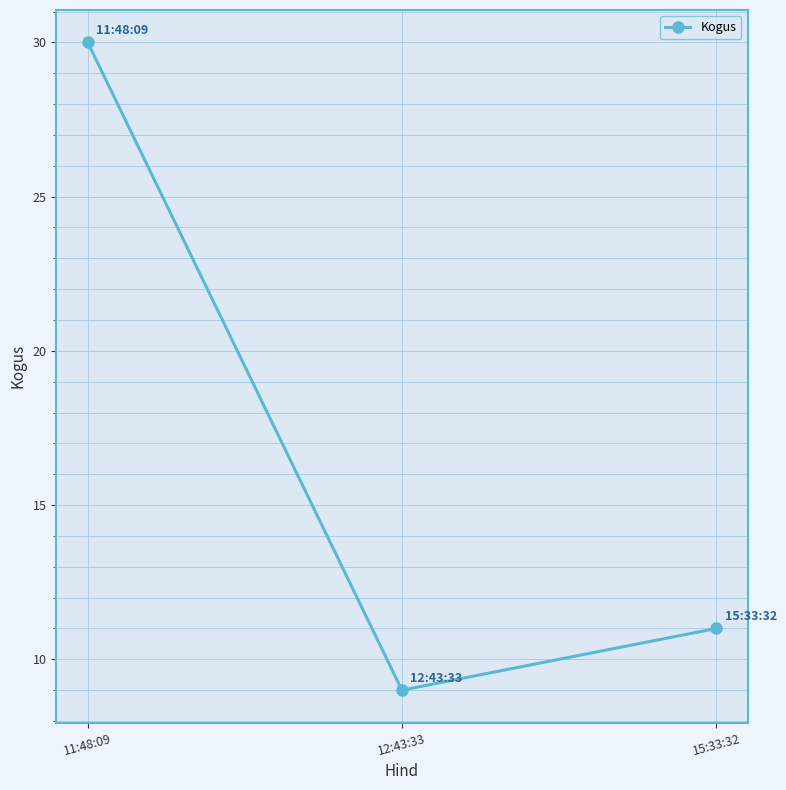

What is the difference between the values at 15:33:32 and 11:48:09?

19